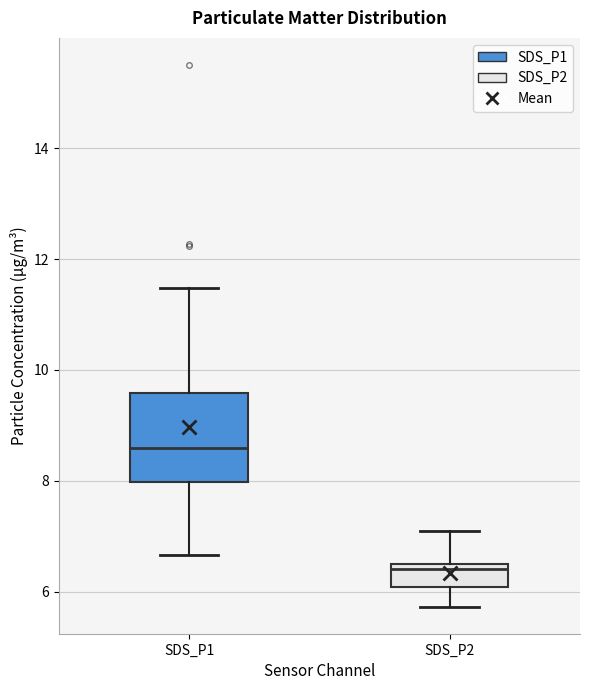

Comparing the boxes themselves (not the whiskers), which one is the tallest?

SDS_P1